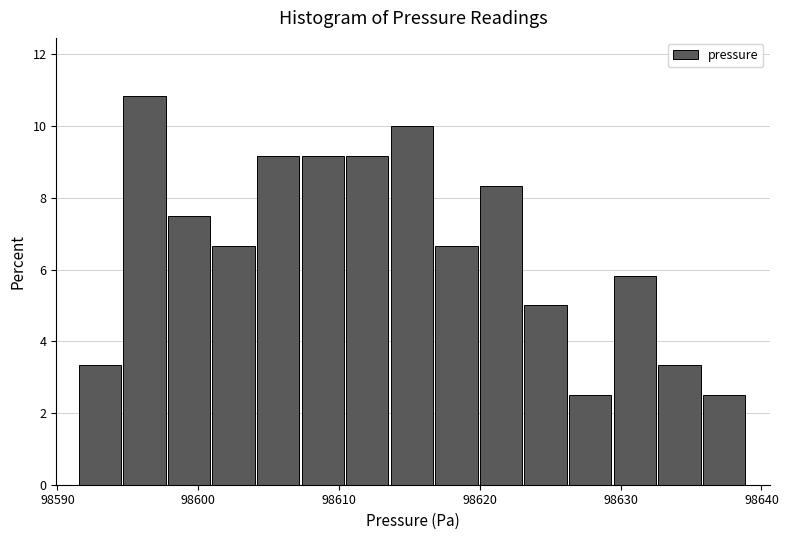

Around what value on the x-axis is the tallest bar? Give the approximate position of its centre, as read against the axis.

98596